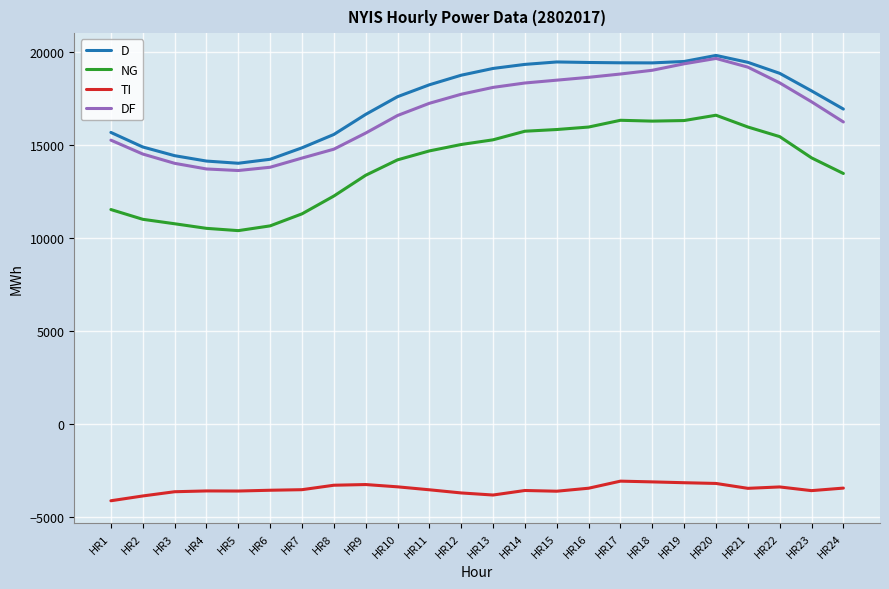

What is the smallest value displayed?

-4150